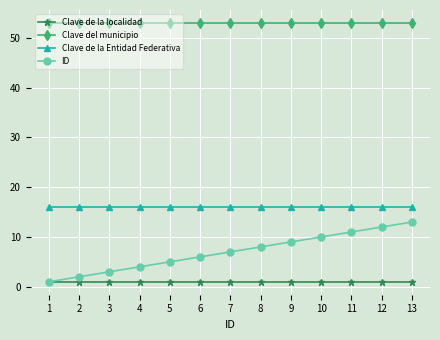

What is the approximate value of Clave de la localidad at 7?

1